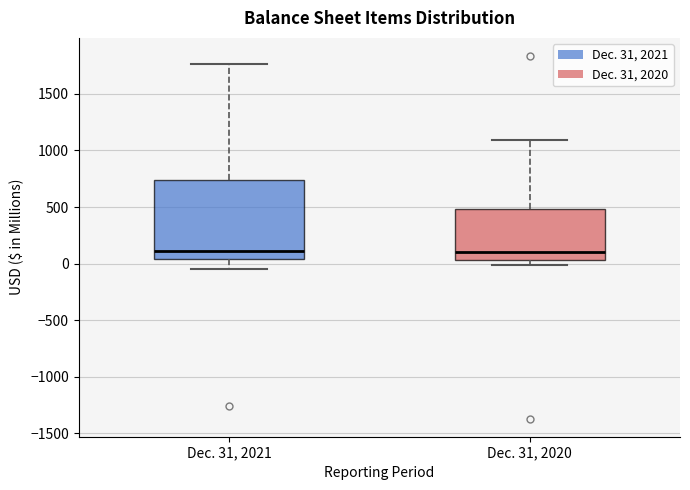

Where is the upper edge of the box for Dec. 31, 2020 on the y-axis? The values are not printed on the chart, so give them approximately, as read against the axis.

500